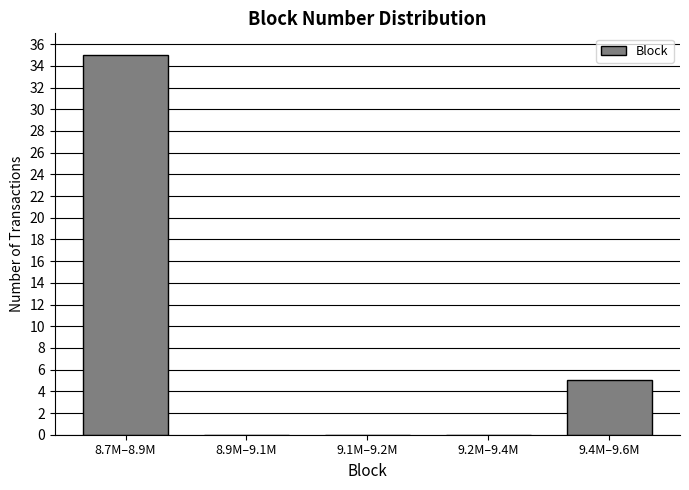

Reading left to right, transcribe all the data shown in this chart.

8.7M–8.9M=35	8.9M–9.1M=0	9.1M–9.2M=0	9.2M–9.4M=0	9.4M–9.6M=5